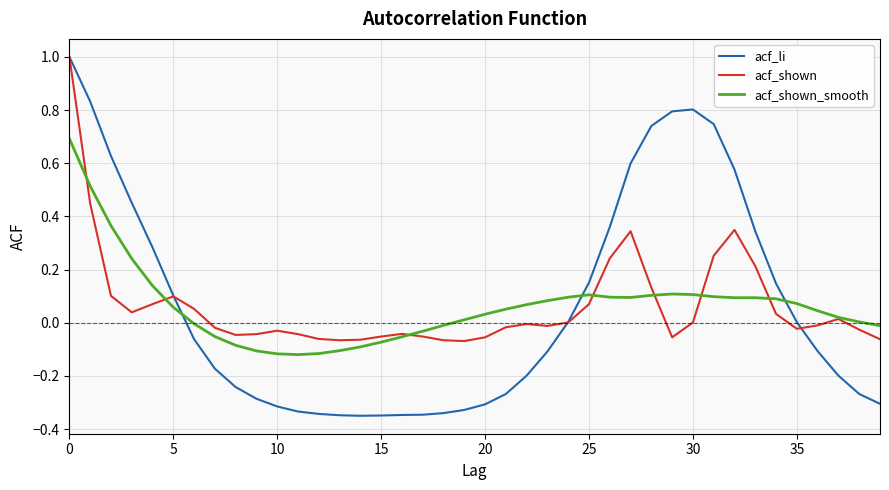

After their last crossing, which series has the higher values: acf_shown or acf_shown_smooth?

acf_shown_smooth